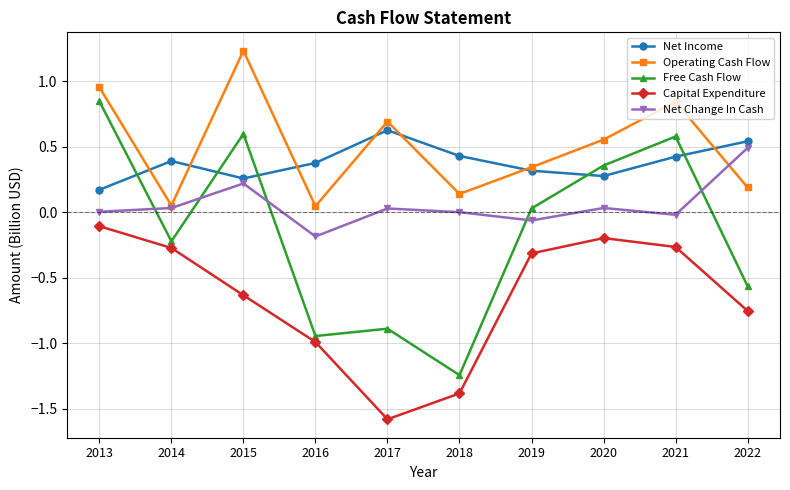

True or false: Capital Expenditure and Free Cash Flow intersect in this chart.

False